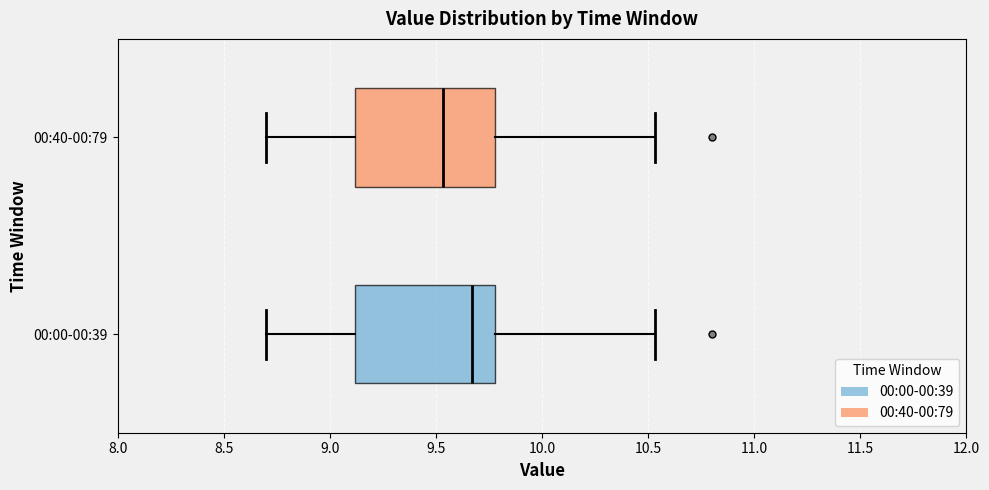

Reading bottom to top, transcribe this box plot: for each box, give where its median line is, the range the box spans, and where its two whiskers end, as read against the x-axis. The values are not printed on the chart, so give them approximately, as read against the axis.

00:00-00:39: median 9.65, box 9.10 to 9.80, whiskers 8.70 to 10.55
00:40-00:79: median 9.55, box 9.10 to 9.80, whiskers 8.70 to 10.55